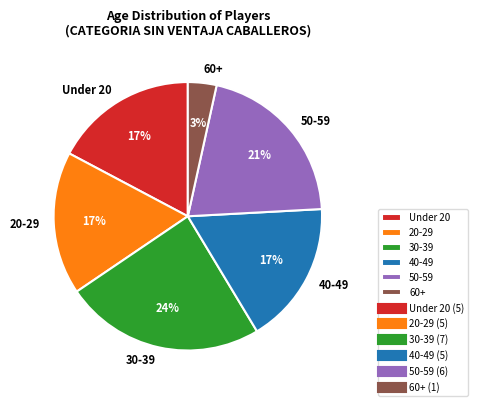

True or false: 50-59 accounts for 28% of the total.

False